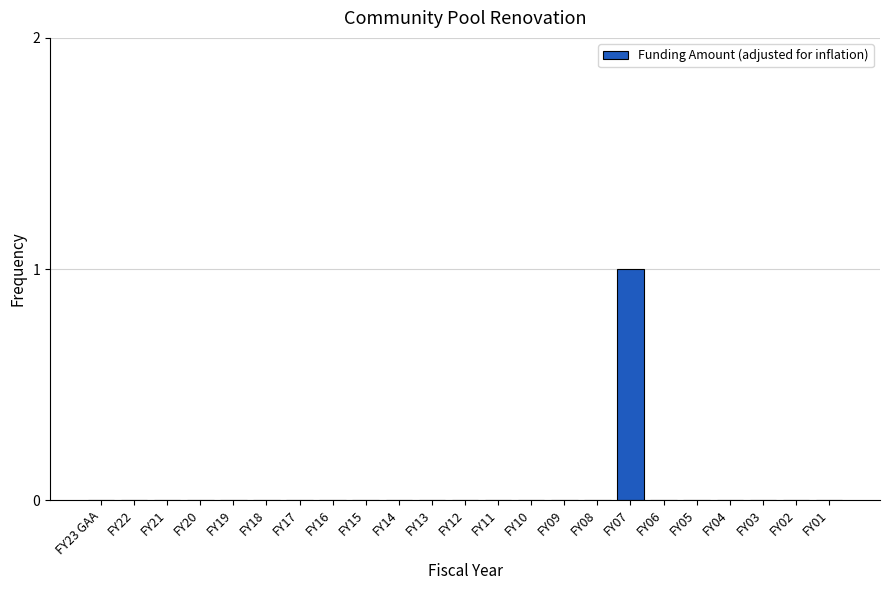

Reading left to right, what are all the values shown in this chart?

FY23 GAA=0	FY22=0	FY21=0	FY20=0	FY19=0	FY18=0	FY17=0	FY16=0	FY15=0	FY14=0	FY13=0	FY12=0	FY11=0	FY10=0	FY09=0	FY08=0	FY07=1	FY06=0	FY05=0	FY04=0	FY03=0	FY02=0	FY01=0